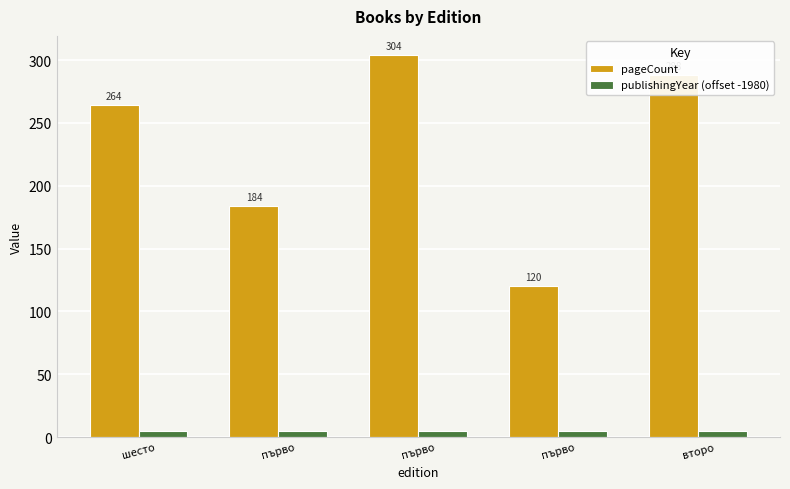

Count the number of categories in the chart.

5